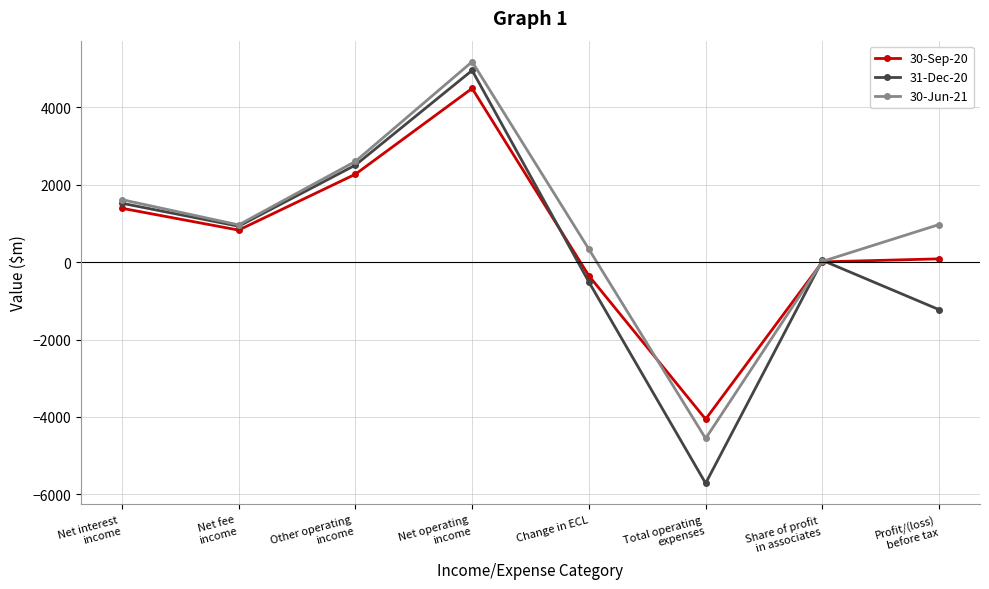

Which series has the widest spread of values?

31-Dec-20